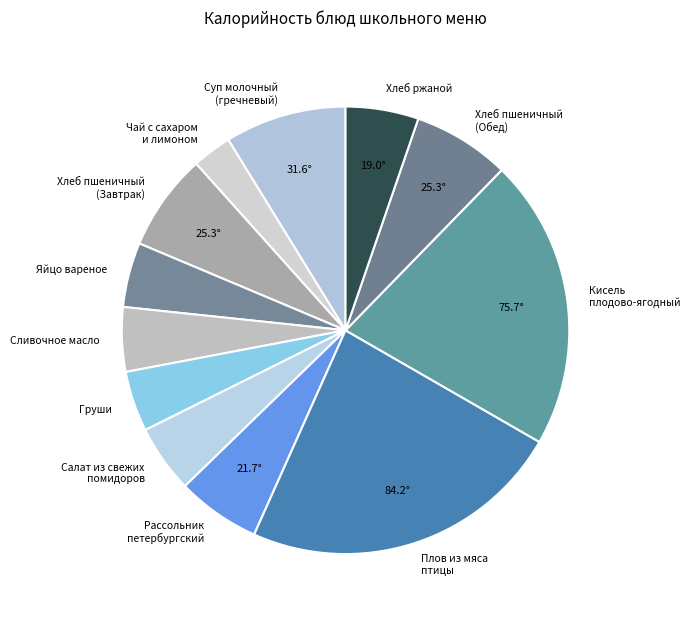

Which category has the smallest portion of the pie?

Чай с сахаром и лимоном